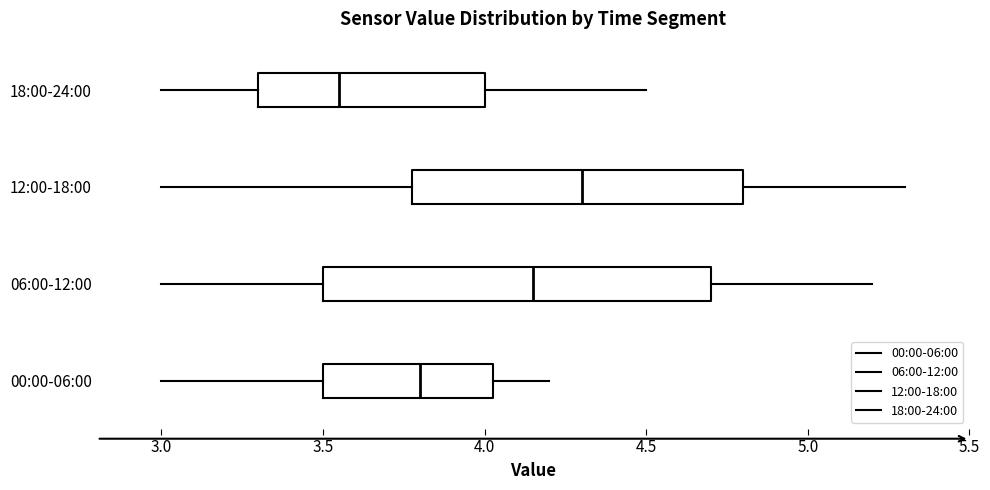

Where does the right whisker of the box for 00:00-06:00 end on the x-axis? The values are not printed on the chart, so give them approximately, as read against the axis.

4.20